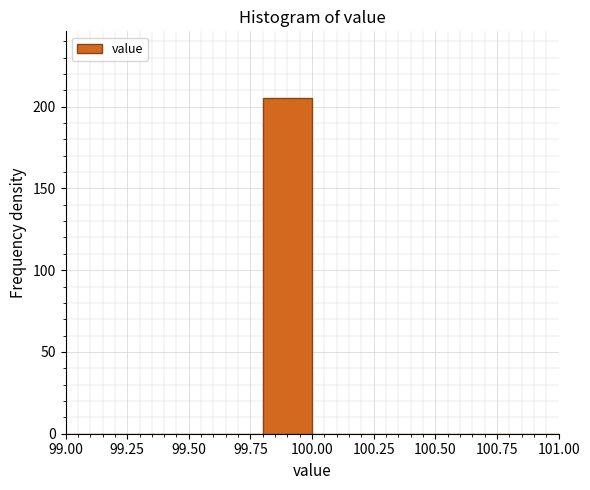

Reading left to right, transcribe this chart: for each bar, give the range it covers on the x-axis and its height. The values are not printed on the chart, so give them approximately, as read against the axis.

99.0 to 99.2: 0
99.2 to 99.4: 0
99.4 to 99.6: 0
99.6 to 99.8: 0
99.8 to 100.0: 205
100.0 to 100.2: 0
100.2 to 100.4: 0
100.4 to 100.6: 0
100.6 to 100.8: 0
100.8 to 101.0: 0